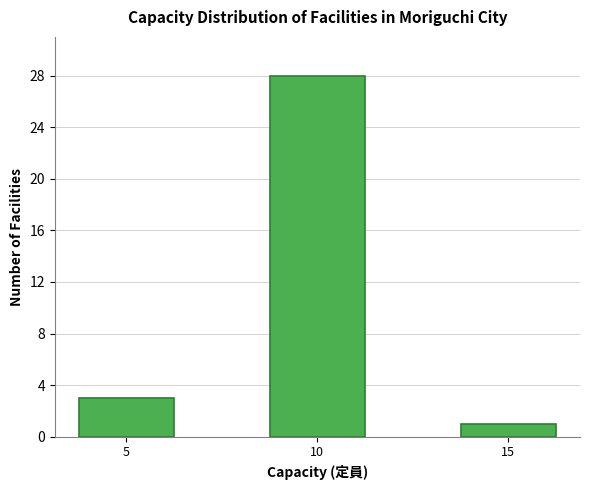

Reading left to right, list all the values displayed in this chart.

5=3	10=28	15=1